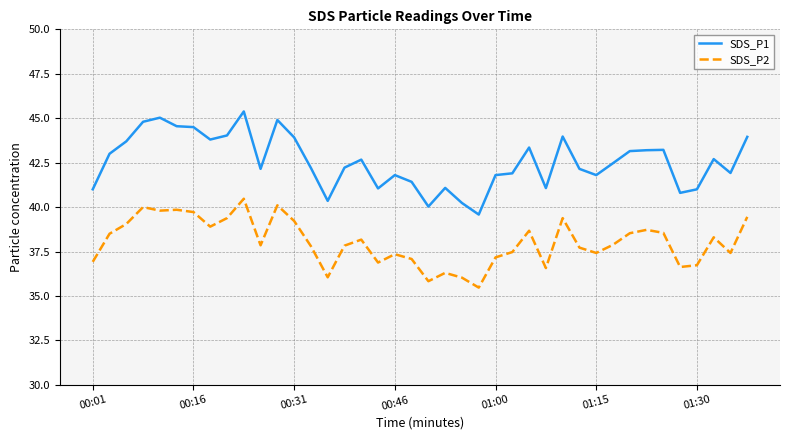

What is the highest value of the SDS_P1 series?

45.4